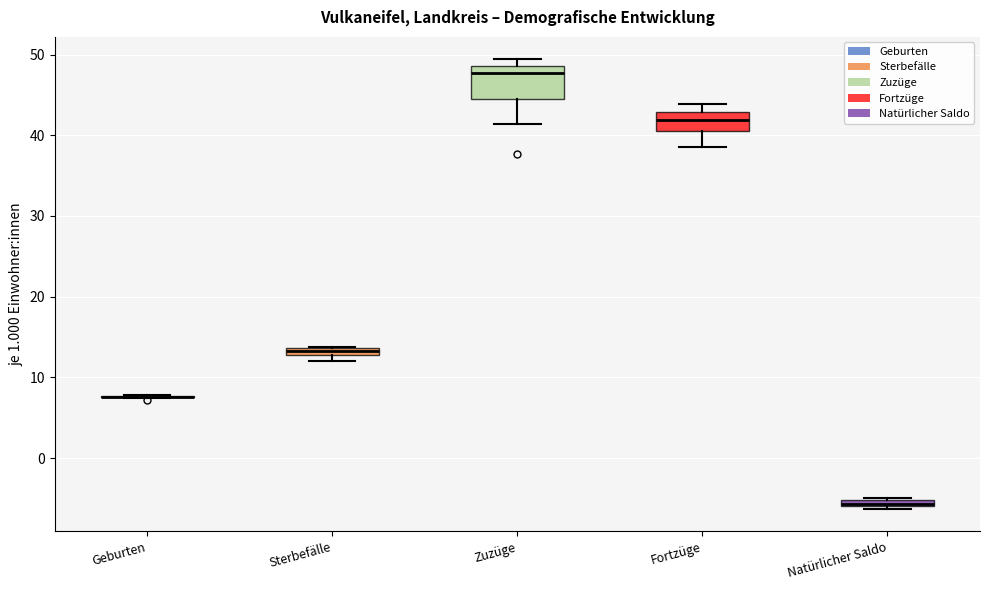

Comparing the boxes themselves (not the whiskers), which one is the tallest?

Zuzüge